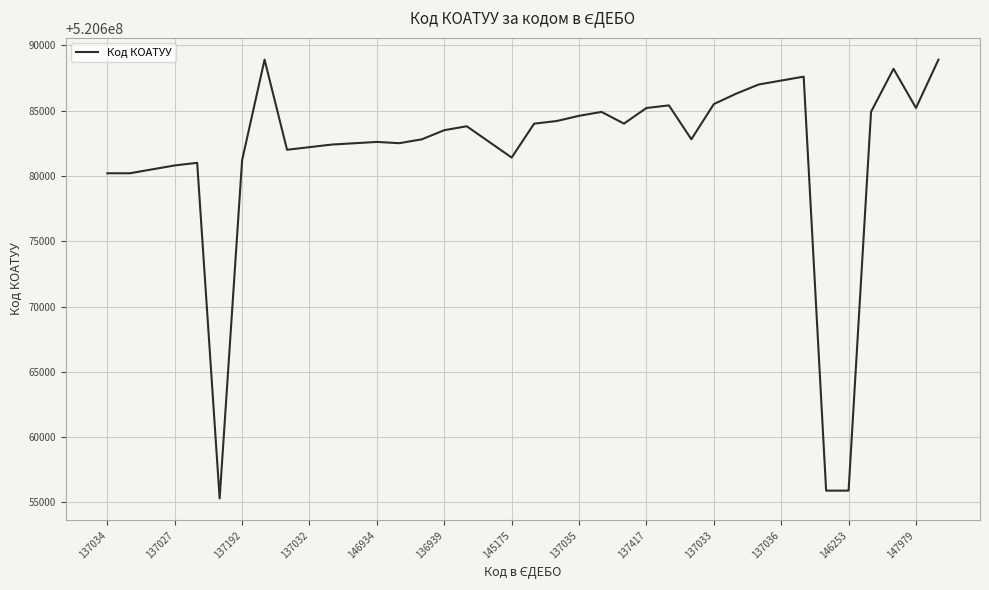

What is the difference between the maximum and minimum values?

33606